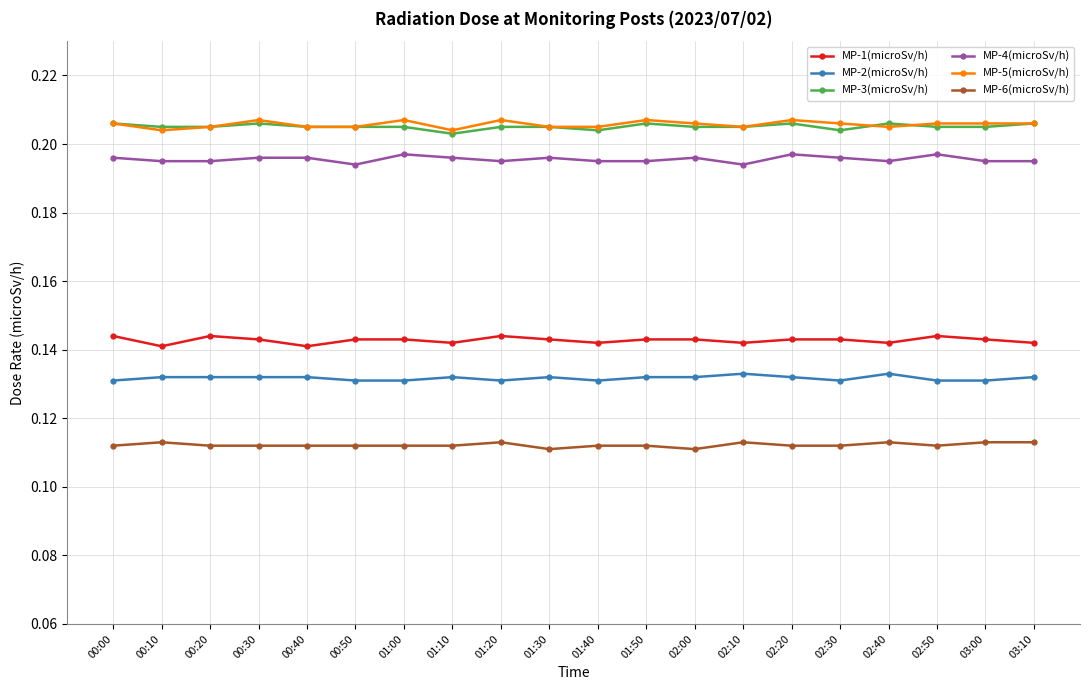

What is the label of the 12th point from the left?

01:50